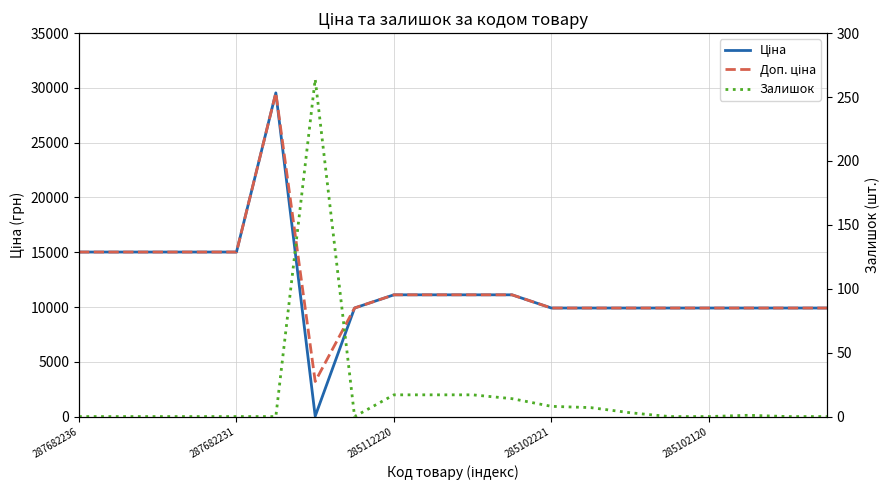

What is the difference between the maximum and second lowest values in the Доп. ціна series?

19640.4